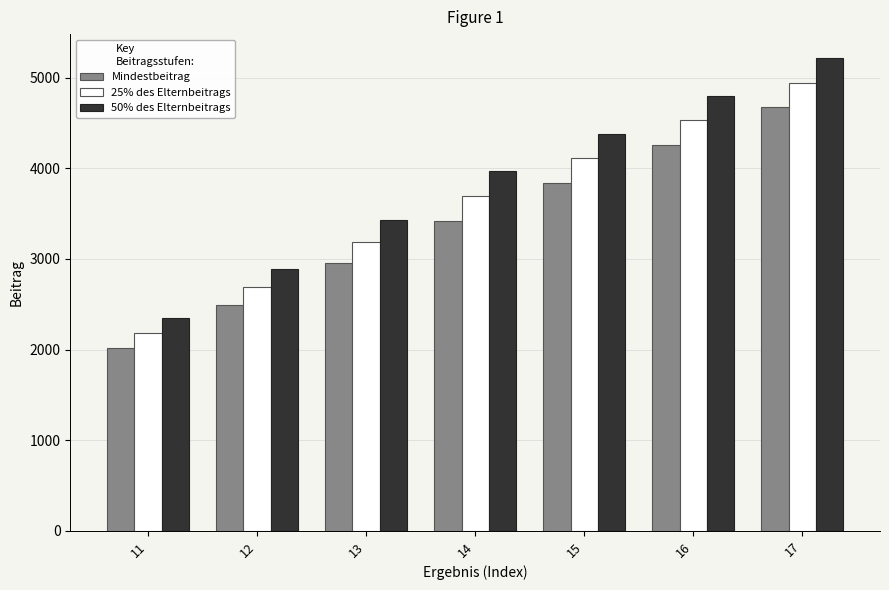

How many distinct data groups are displayed?

3